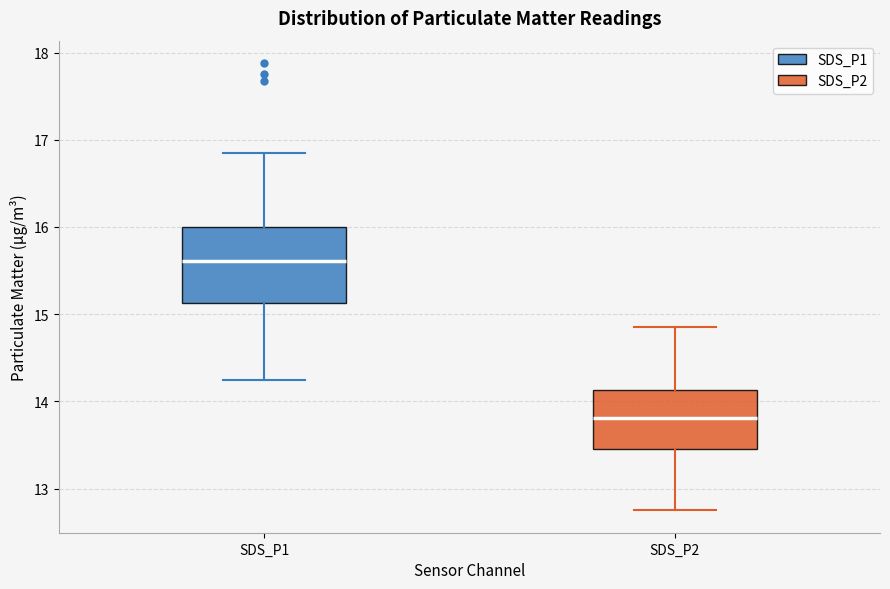

Reading left to right, read every box against the y-axis: the position of its median line, the range the box covers, and the ends of its whiskers. The values are not printed on the chart, so give them approximately, as read against the axis.

SDS_P1: median 15.6, box 15.1 to 16.0, whiskers 14.3 to 16.9
SDS_P2: median 13.8, box 13.5 to 14.1, whiskers 12.8 to 14.9